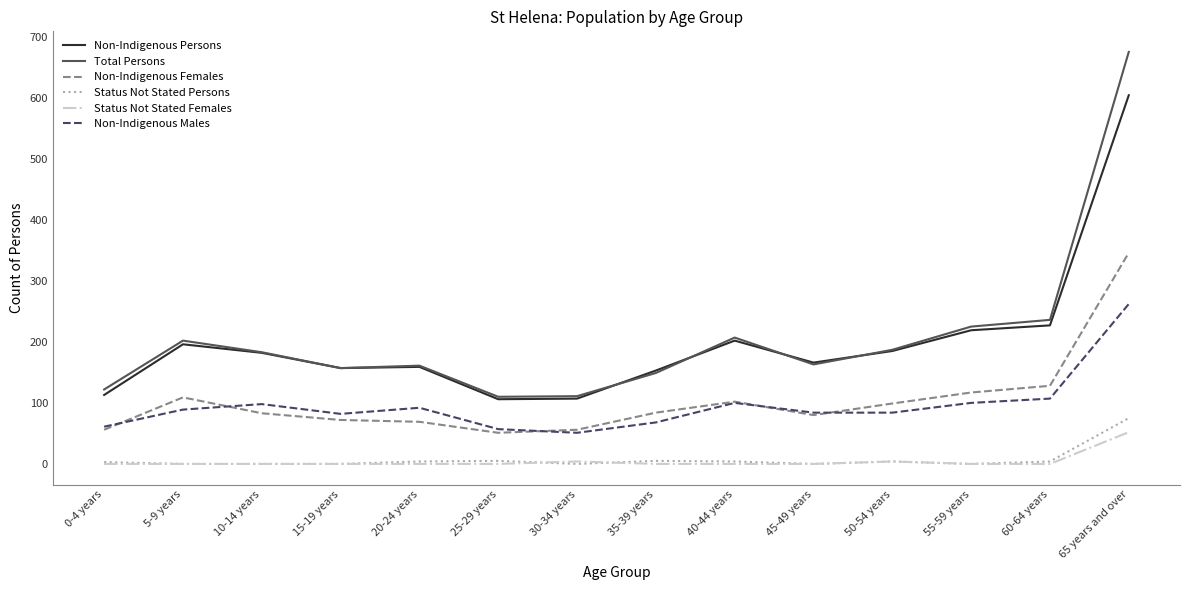

How many values in the Total Persons series are below 183?

7